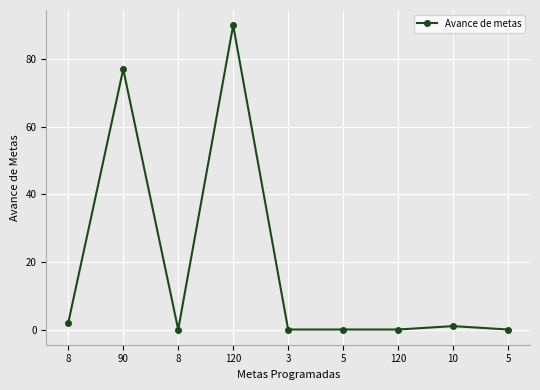

How many distinct data groups are displayed?

1